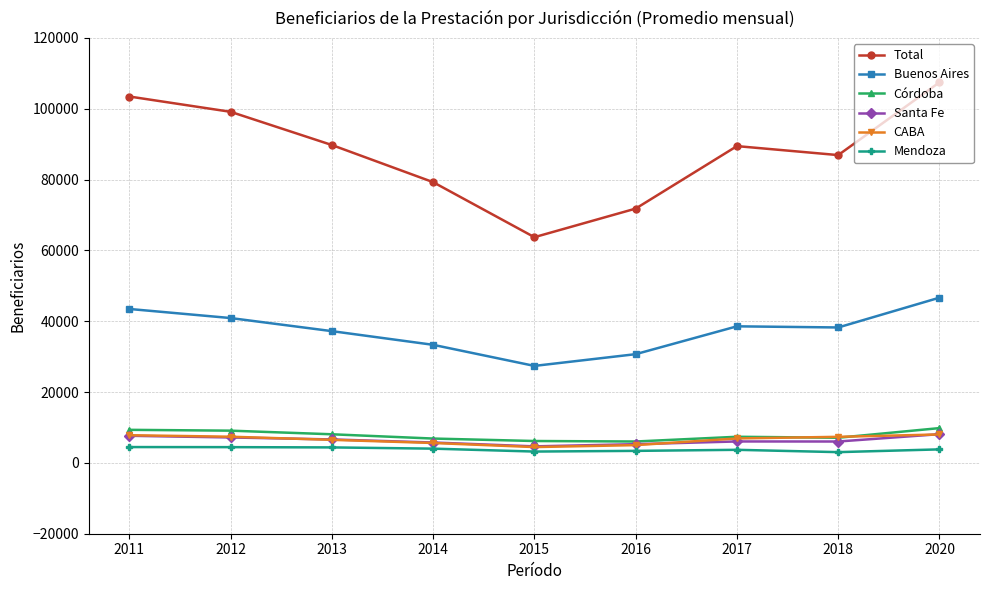

What is the total value across all series at 2017?

152070.8